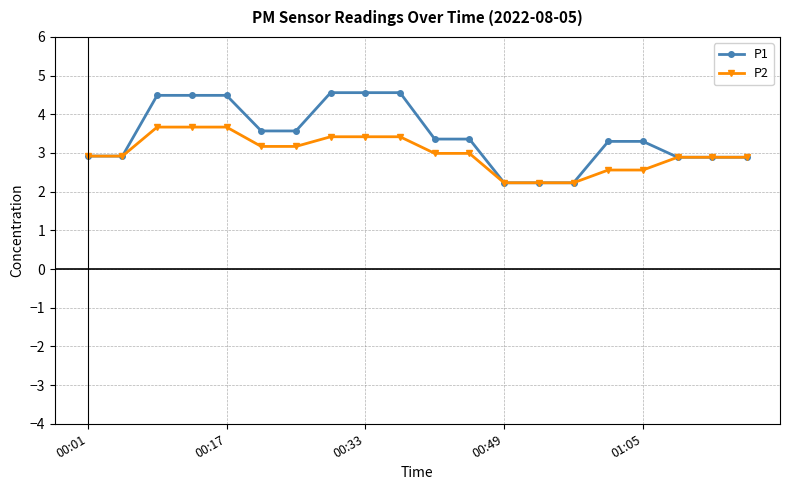

Does the chart have visible grid lines?

Yes